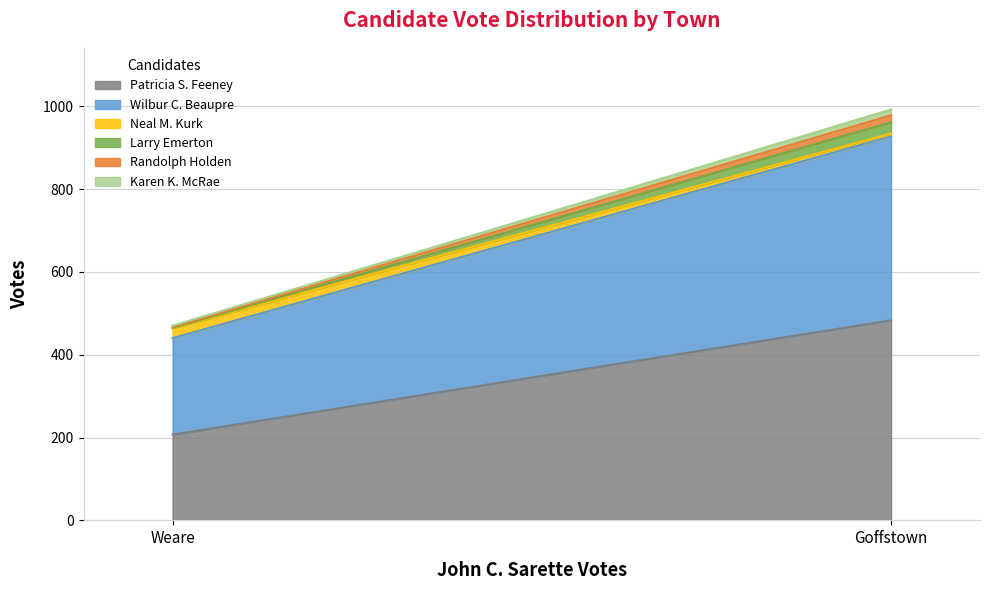

What are all the series names shown in the legend?

Patricia S. Feeney, Wilbur C. Beaupre, Neal M. Kurk, Larry Emerton, Randolph Holden, Karen K. McRae